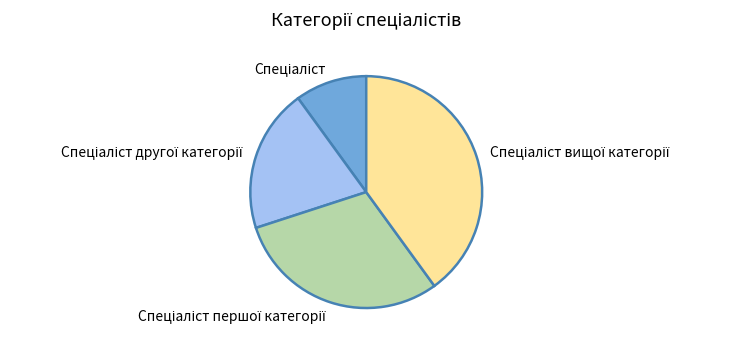

Is there a majority slice in this chart?

No